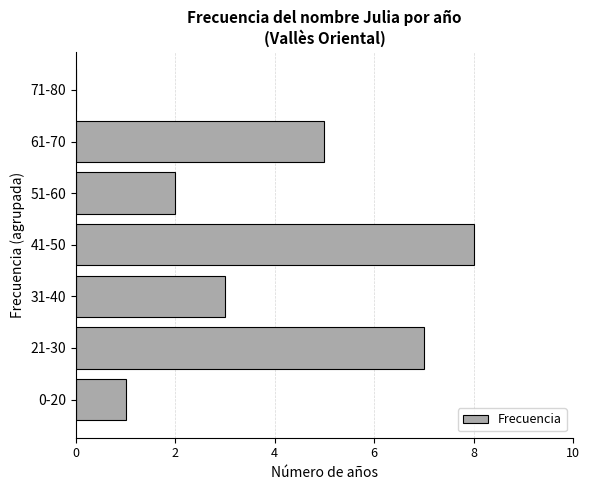

Reading bottom to top, list all the values displayed in this chart.

0-20=1	21-30=7	31-40=3	41-50=8	51-60=2	61-70=5	71-80=0